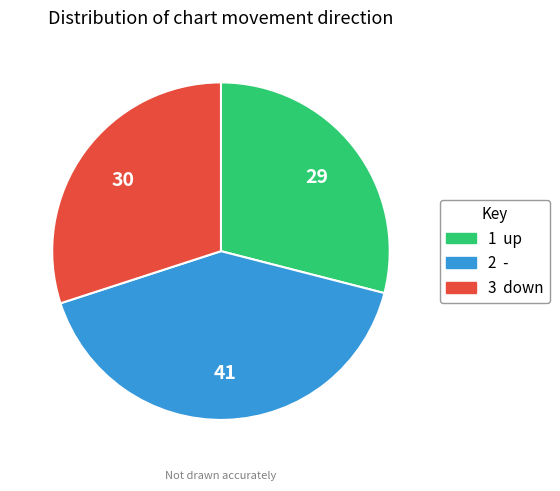

Which slice is the largest?

-